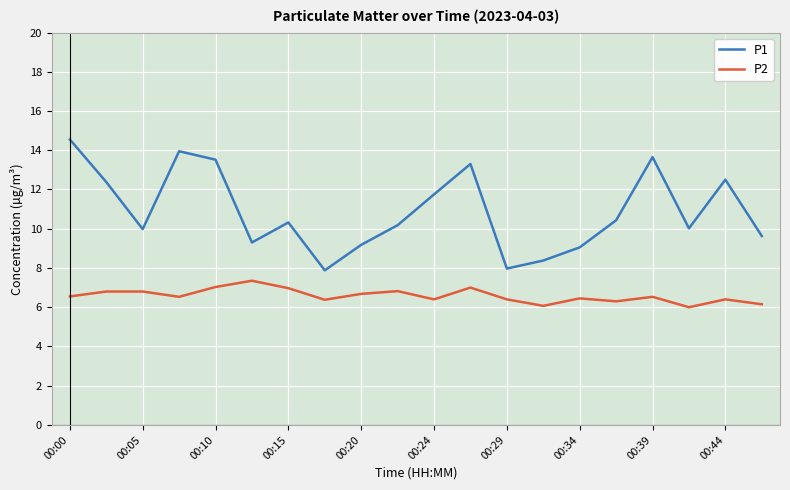

List the series in order of their overall mean, lowest first.

P2, P1